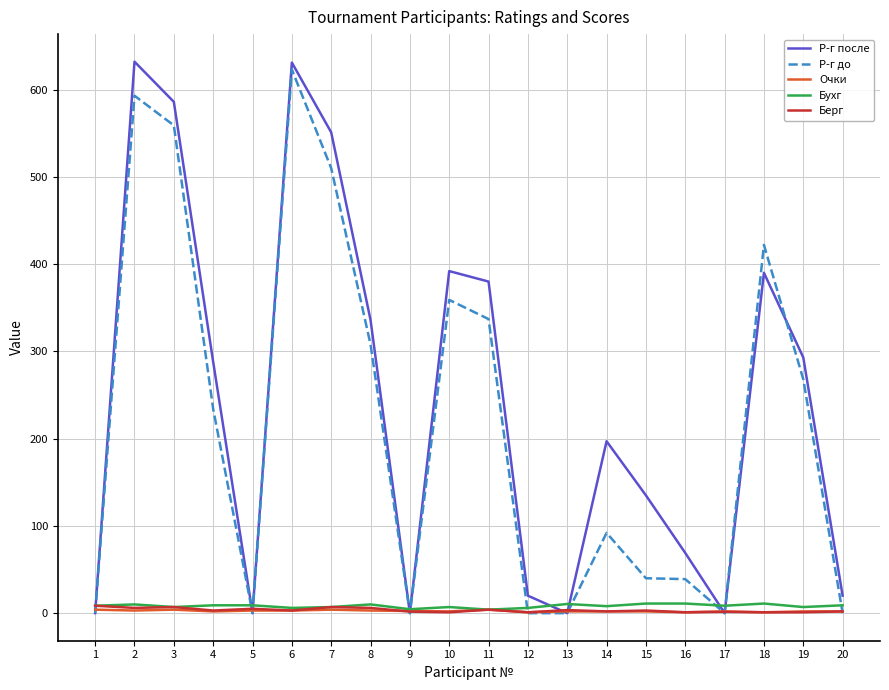

Is it true that Р-г до equals 22.0 at 14?

False